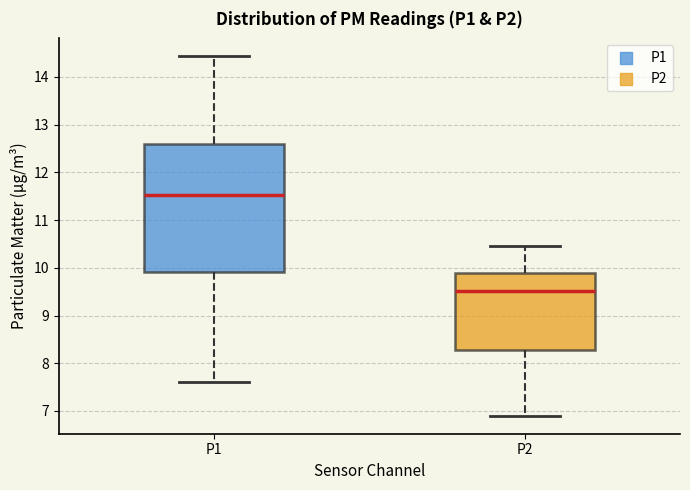

Reading left to right, transcribe this box plot: for each box, give where its median line is, the range the box spans, and where its two whiskers end, as read against the y-axis. The values are not printed on the chart, so give them approximately, as read against the axis.

P1: median 11.5, box 9.9 to 12.6, whiskers 7.6 to 14.4
P2: median 9.5, box 8.3 to 9.9, whiskers 6.9 to 10.5